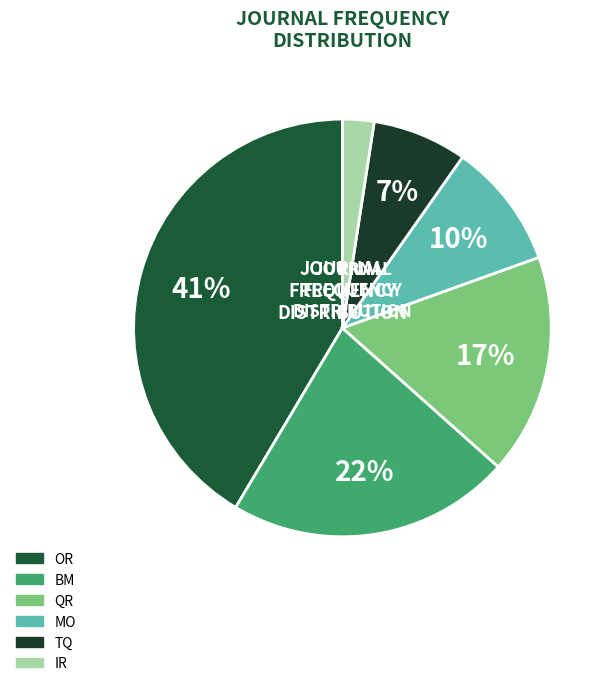

How many slices are in this pie chart?

6